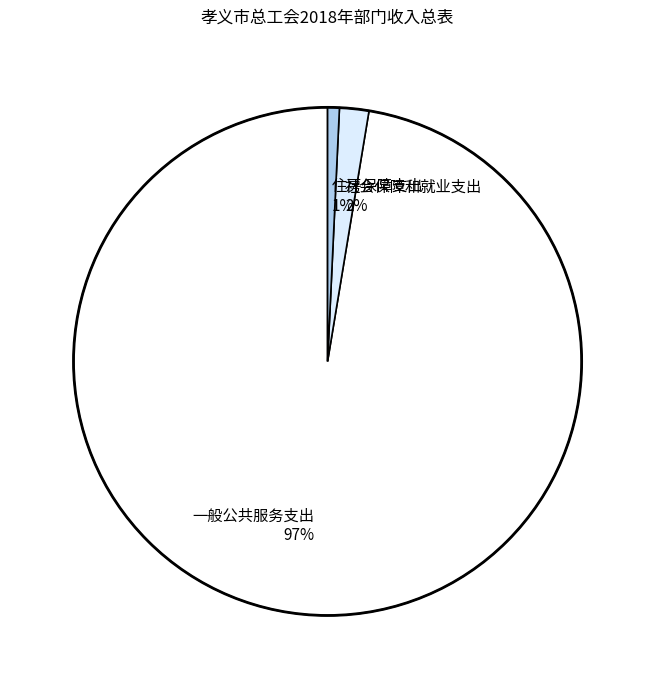

Count the number of slices in the pie.

3